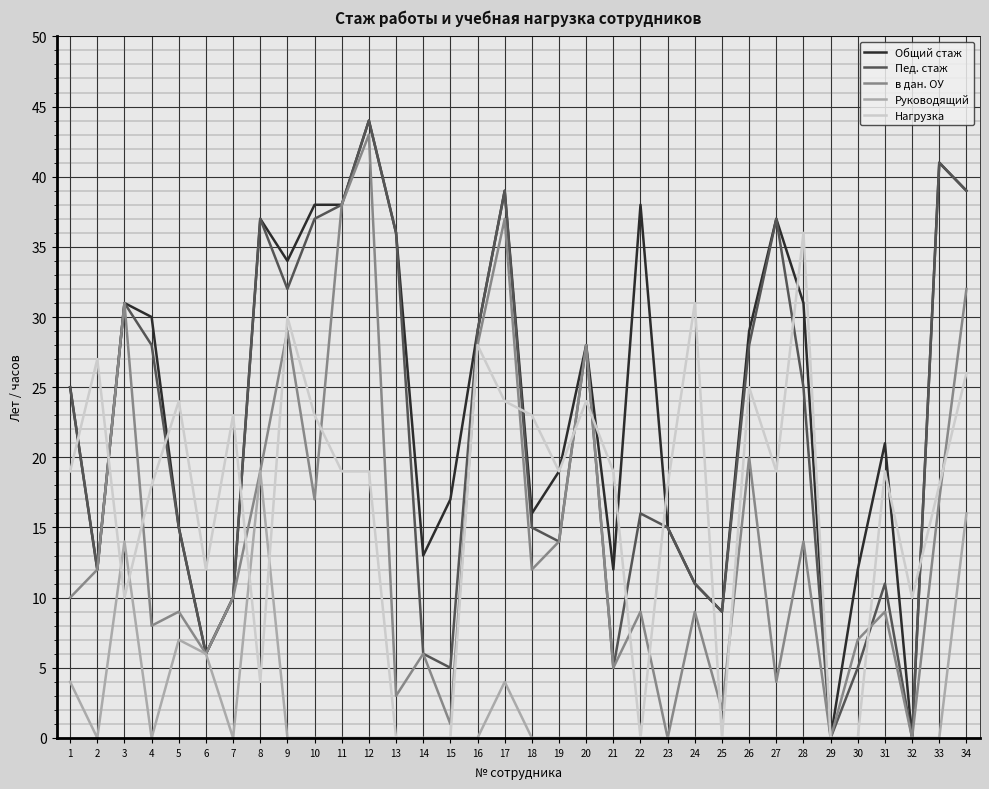

What is the spread (max minus min) of values at 25?

9